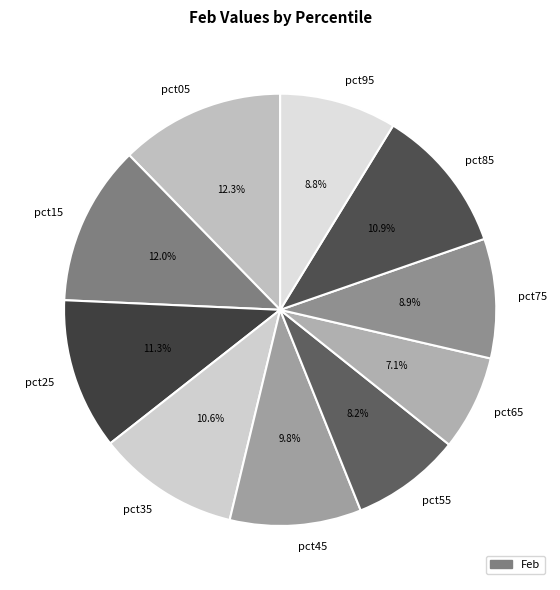

What portion of the pie excludes pct35?

89.4%